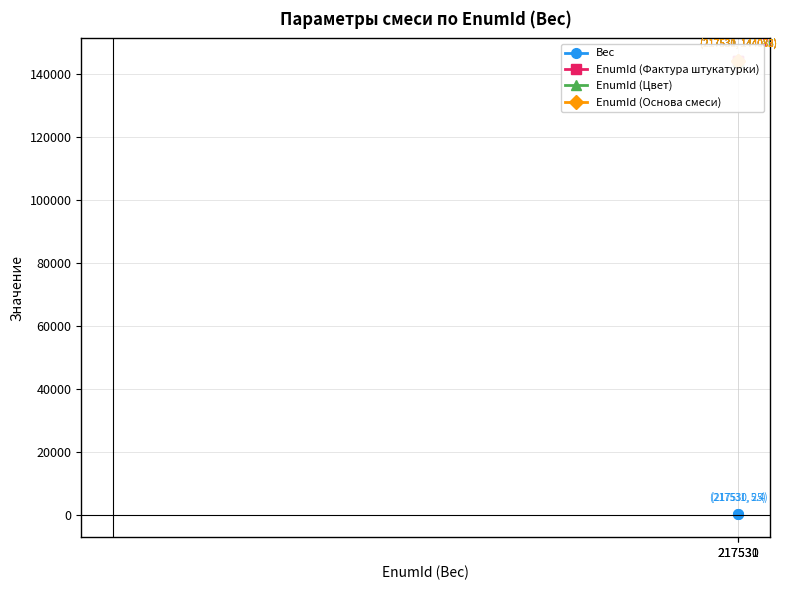

Between 217530 and 217531, which series saw the biggest shift?

Вес